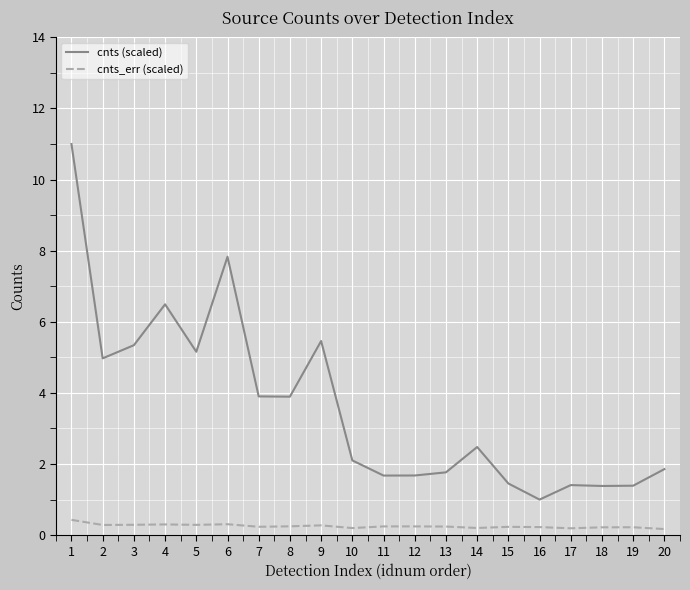

Rank the series by their average value, from highest to lowest.

cnts (scaled), cnts_err (scaled)